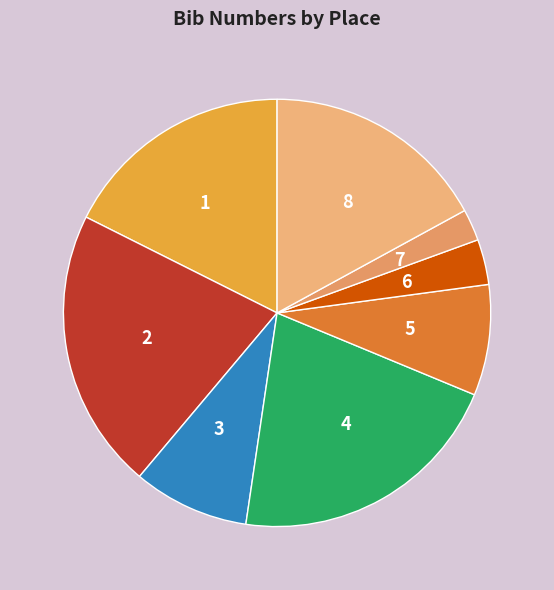

Is it true that 5 is 8% of the pie?

True